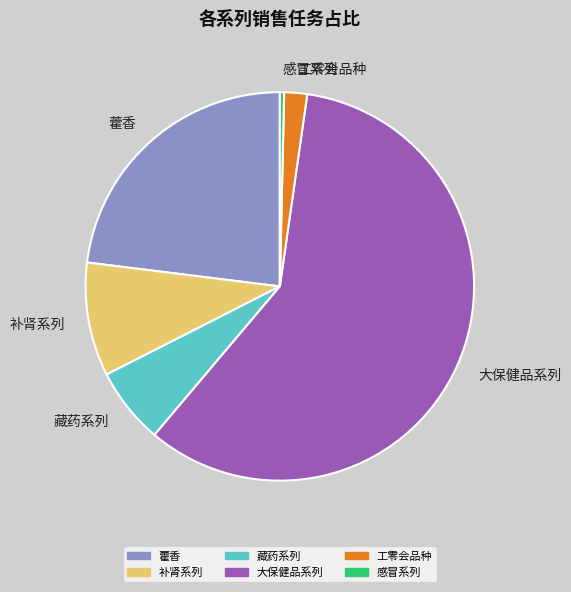

Which slice is the largest?

大保健品系列